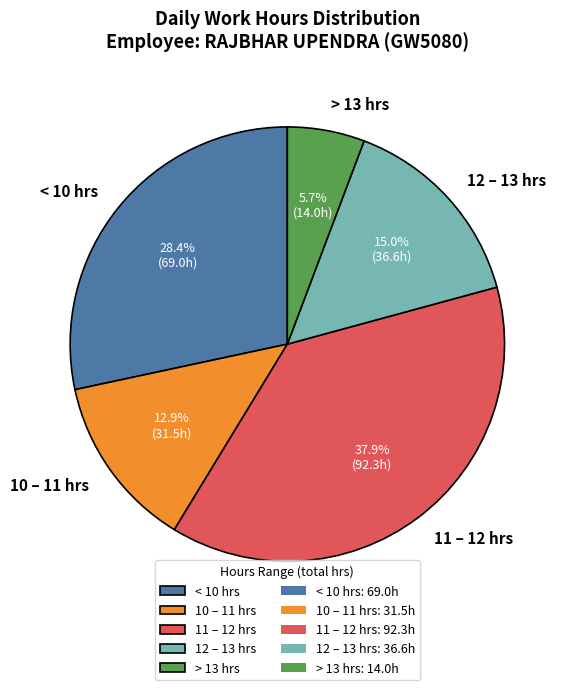

Is there any slice that represents more than half of the pie?

No